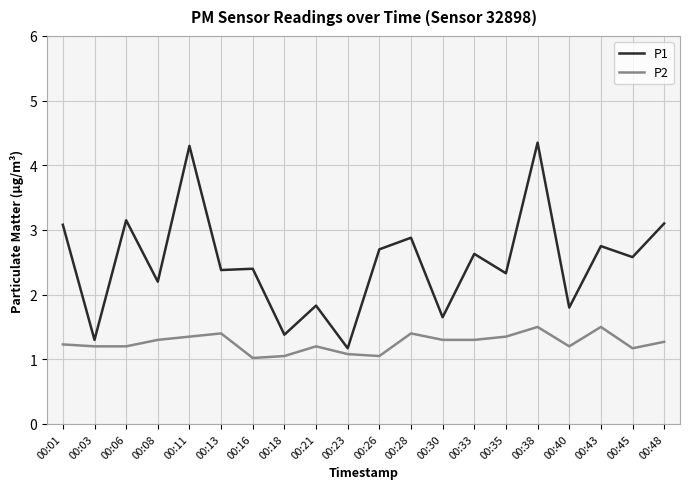

Does the chart display data point markers on the line(s)?

No